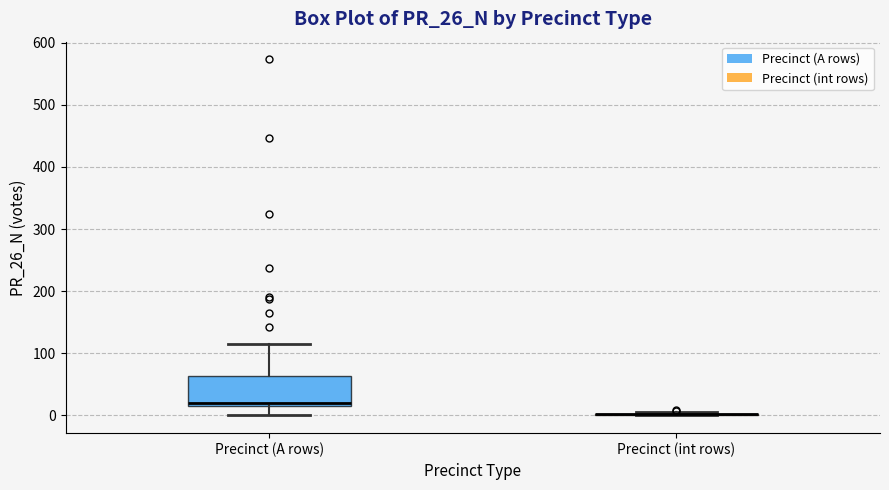

Where is the lower edge of the box for Precinct (A rows) on the y-axis? The values are not printed on the chart, so give them approximately, as read against the axis.

20